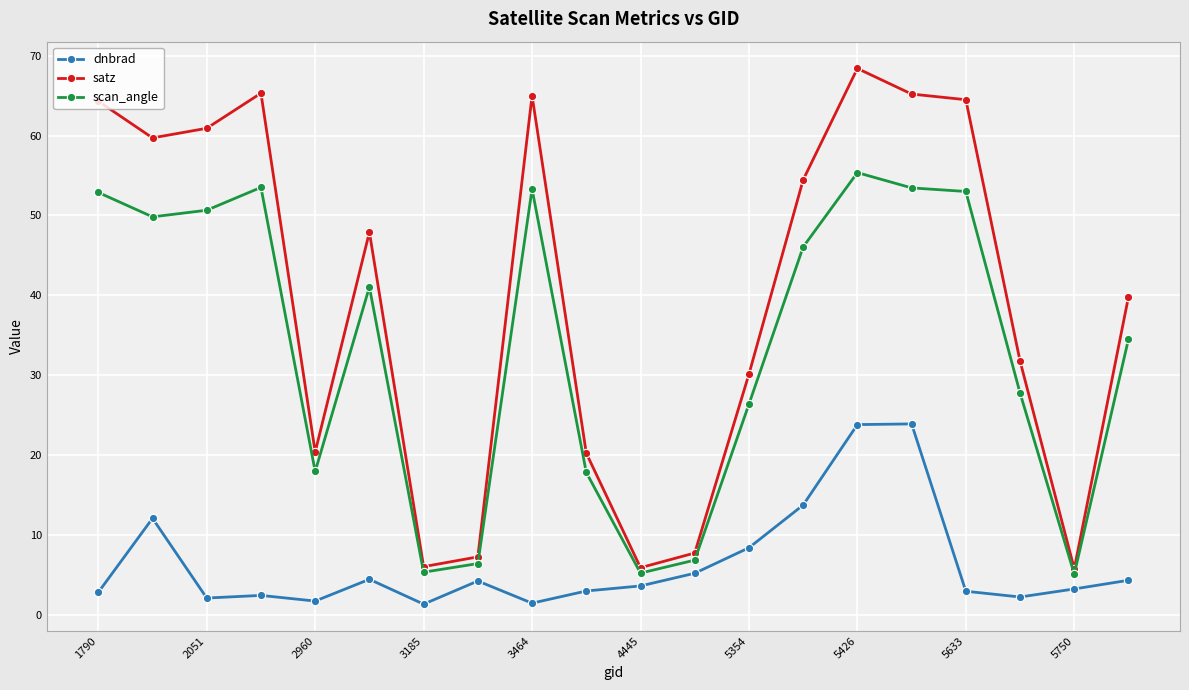

What is the maximum value for scan_angle?

55.4